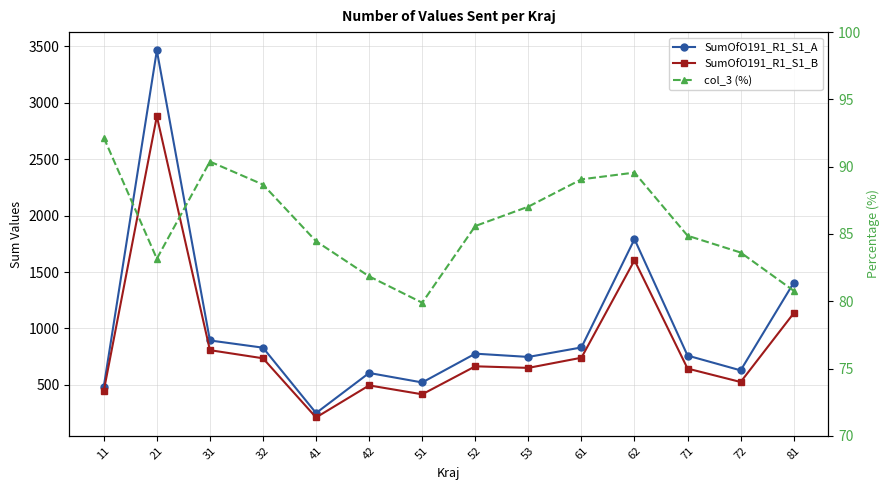

Where is SumOfO191_R1_S1_A nearest to the value 1856?

62